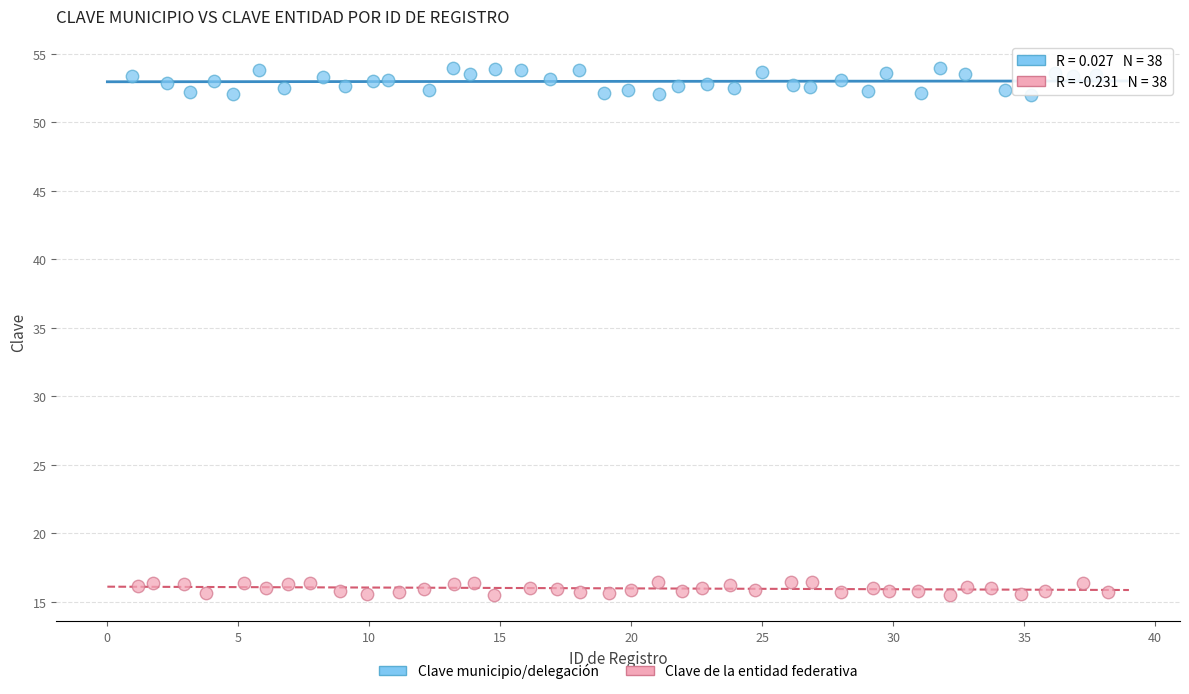

Which series reaches the minimum Y coordinate?

Clave de la entidad federativa